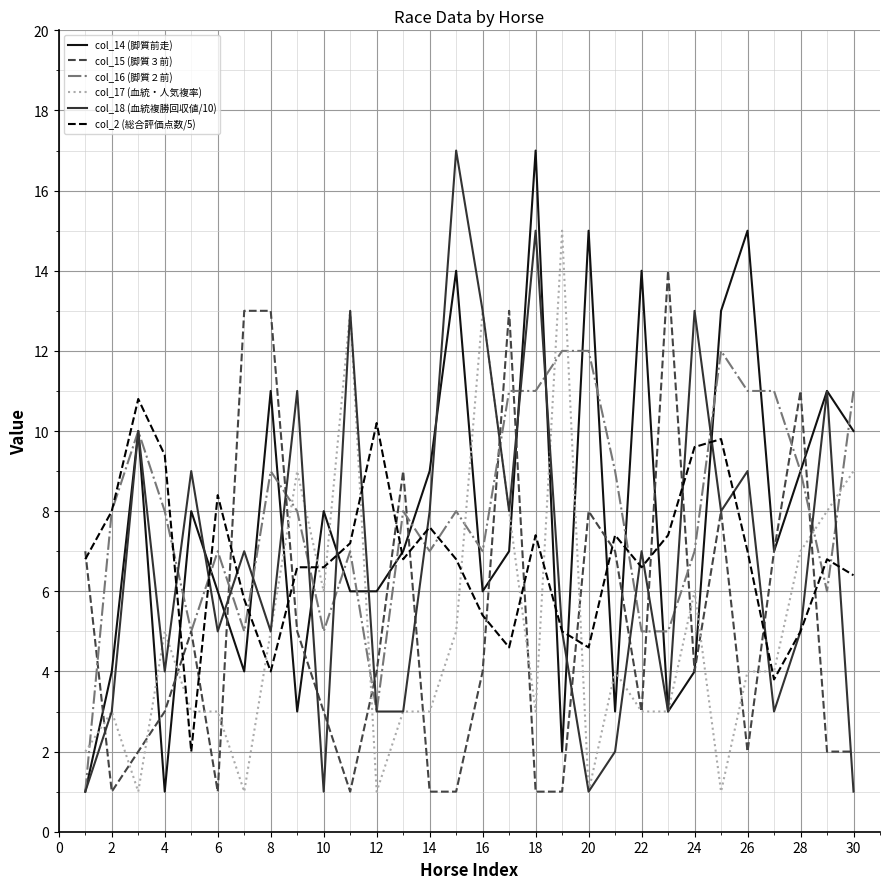

What is the highest value of the col_16 (脚質２前) series?

12.0